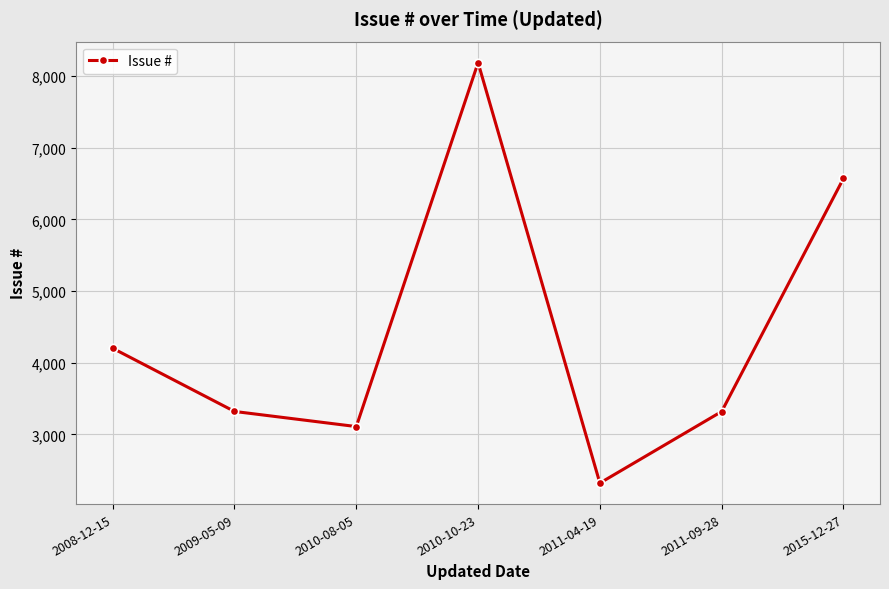

What is the sum of all values?

31032